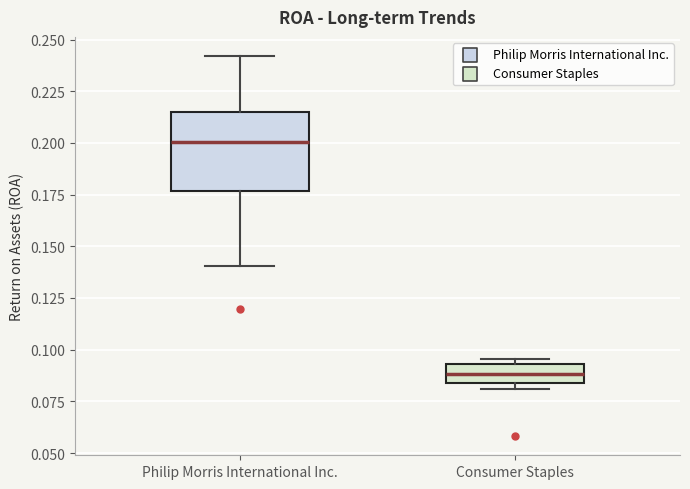

Which box has the lowest median line?

Consumer Staples